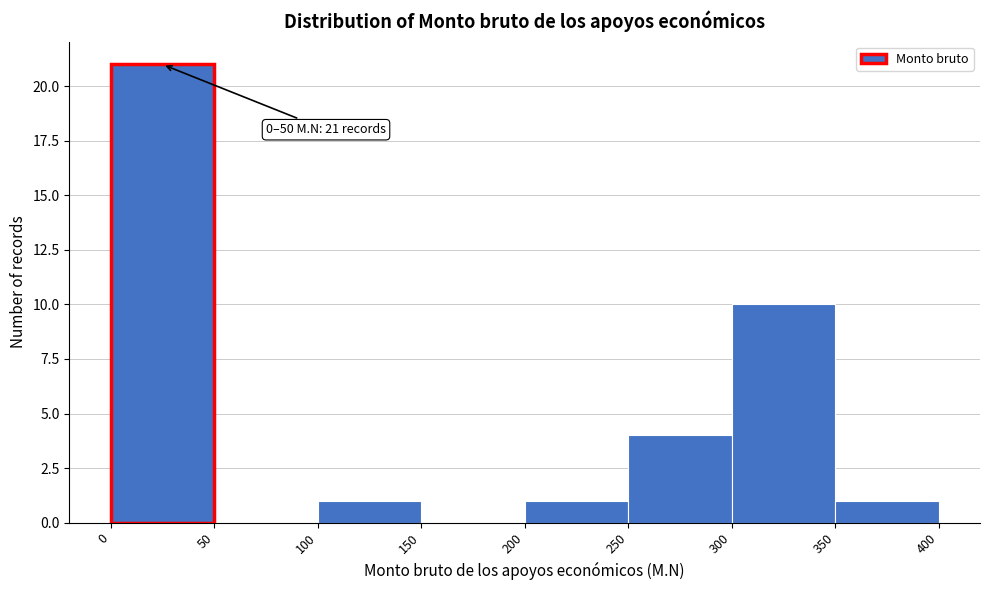

Which range on the x-axis has the tallest bar?

0 to 50